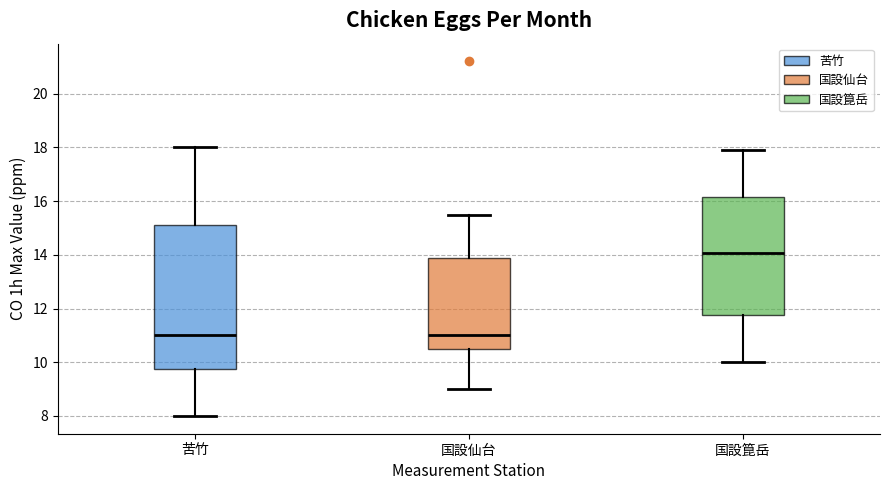

Where does the median line of the box for 国設箟岳 sit on the y-axis? The values are not printed on the chart, so give them approximately, as read against the axis.

14.0